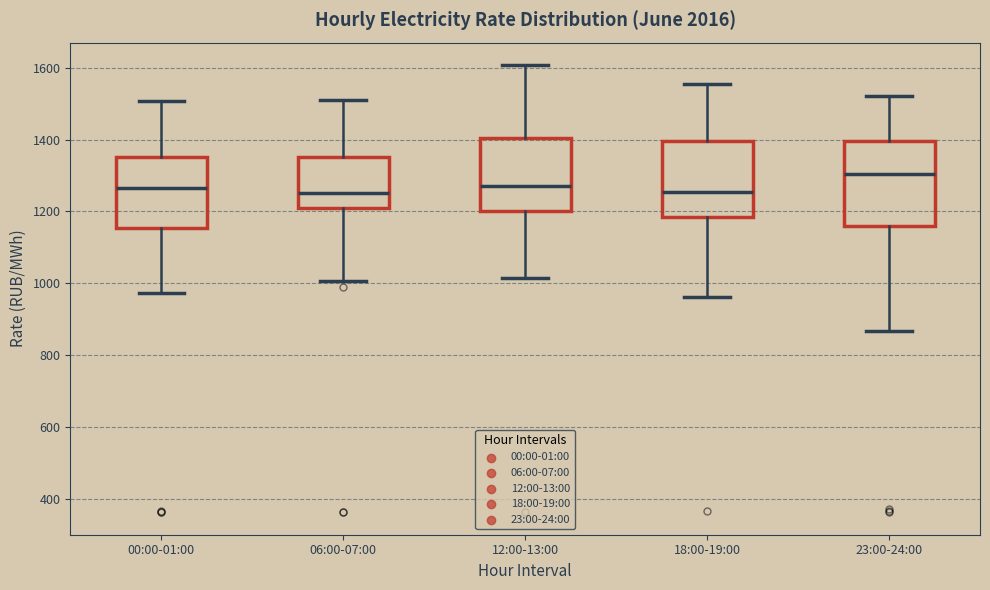

Which box is the tallest, from its lower edge to its upper edge?

23:00-24:00